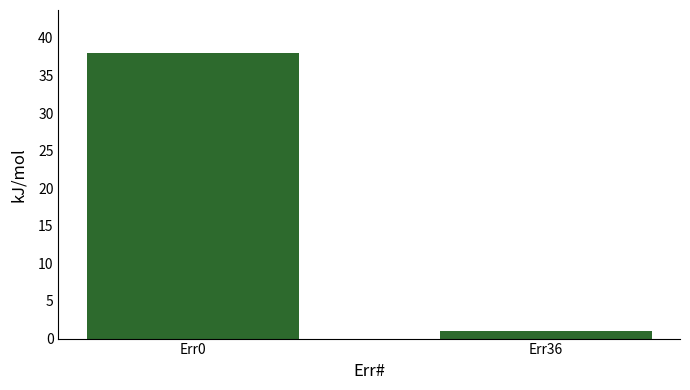

List the labels in order of value, smallest first.

Err36, Err0